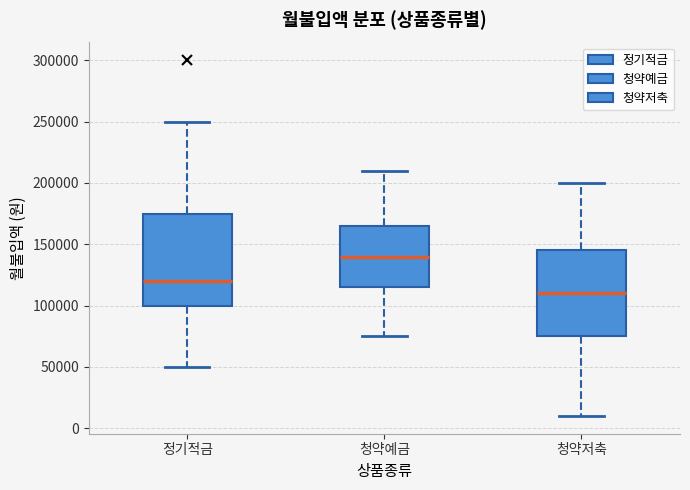

Which box is the tallest, from its lower edge to its upper edge?

정기적금